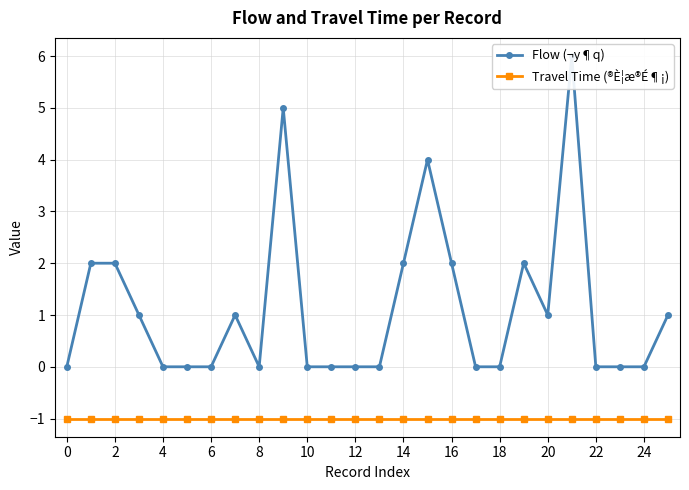

True or false: Flow (¬y¶q) and Travel Time (®È¦æ®É¶¡) cross at least once.

False